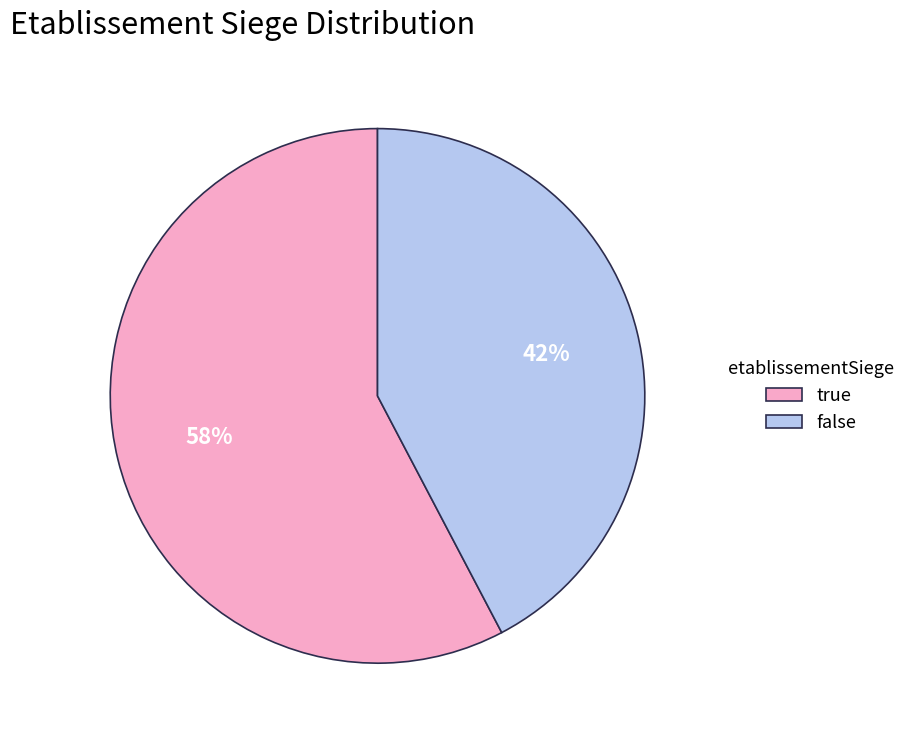

Count the number of slices in the pie.

2